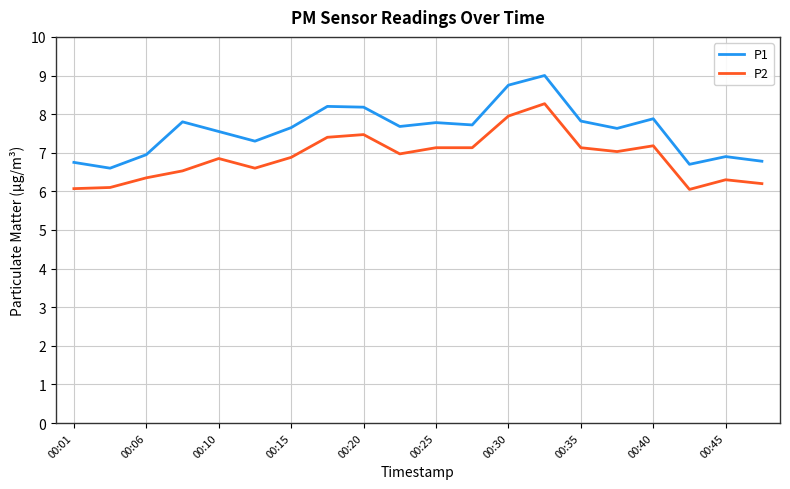

Does the chart display data point markers on the line(s)?

No